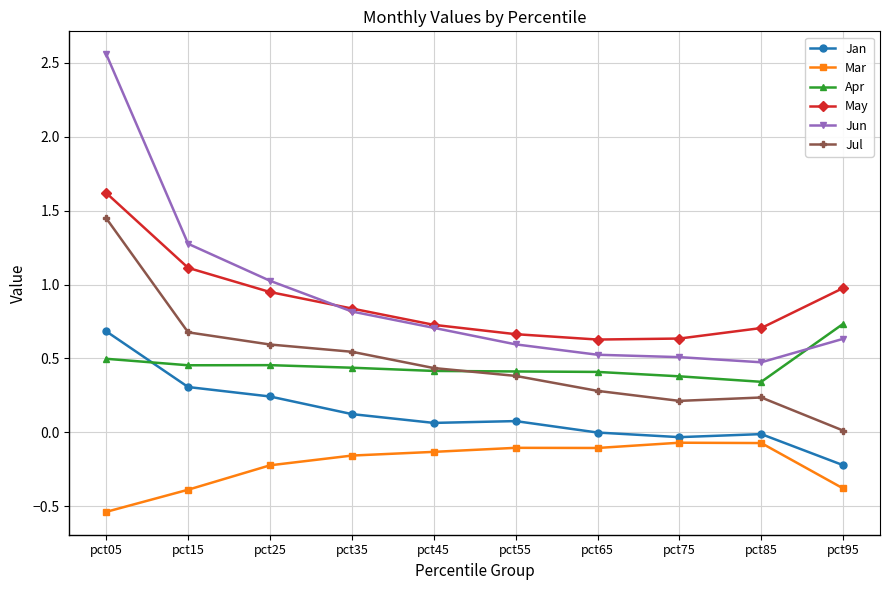

What is the value of the Mar point at the 9th from the left?

-0.1